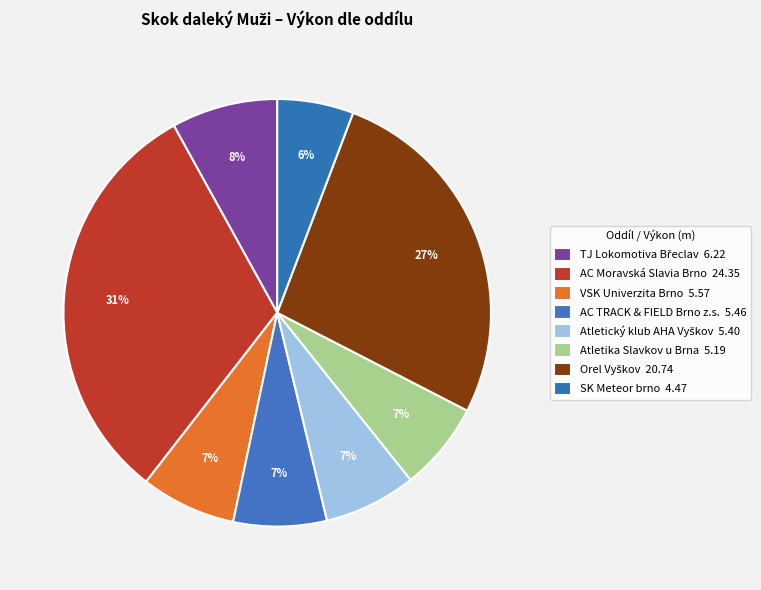

To the nearest percent, what percentage of the pie is SK Meteor brno?

6%